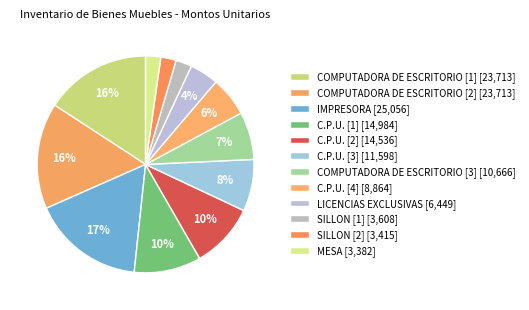

Is it true that COMPUTADORA DE ESCRITORIO [2] is 4% of the pie?

False